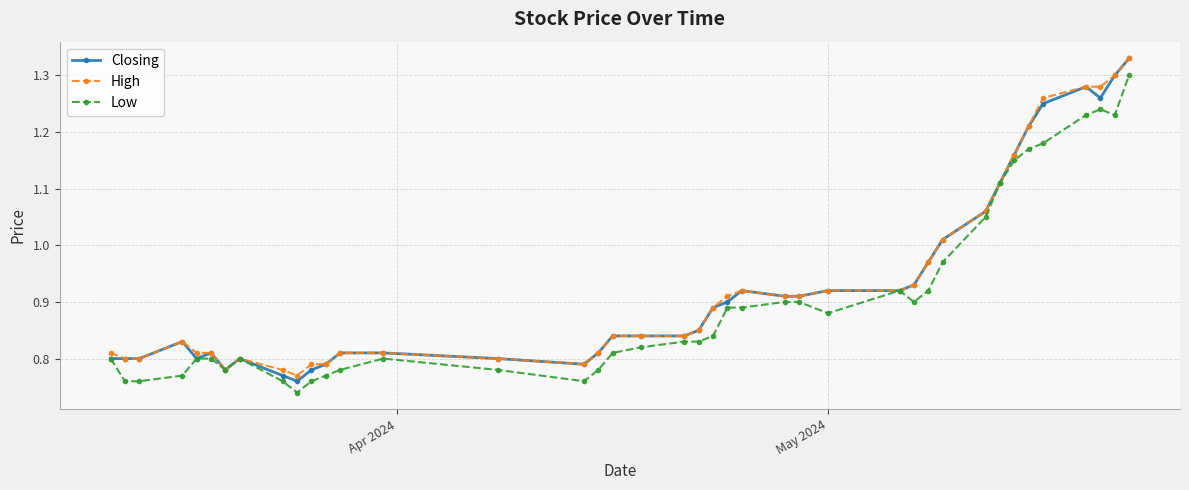

At how many categories does at least one series exceed 0?

40